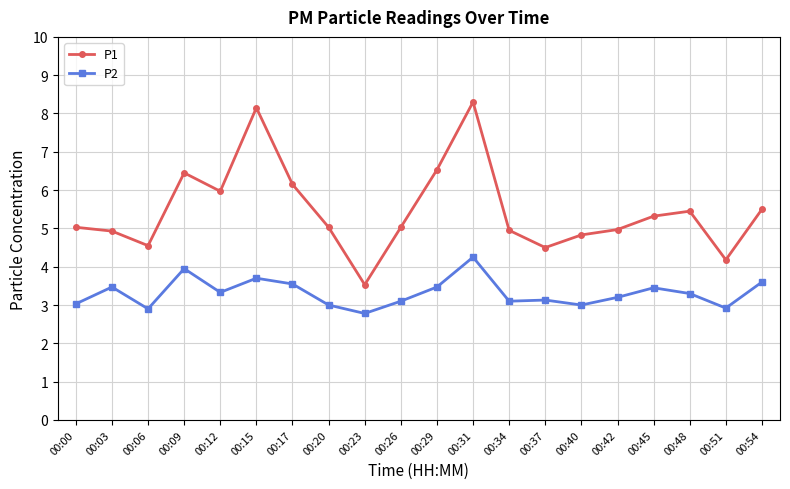

What is the value of the P2 point at the 5th from the left?

3.3